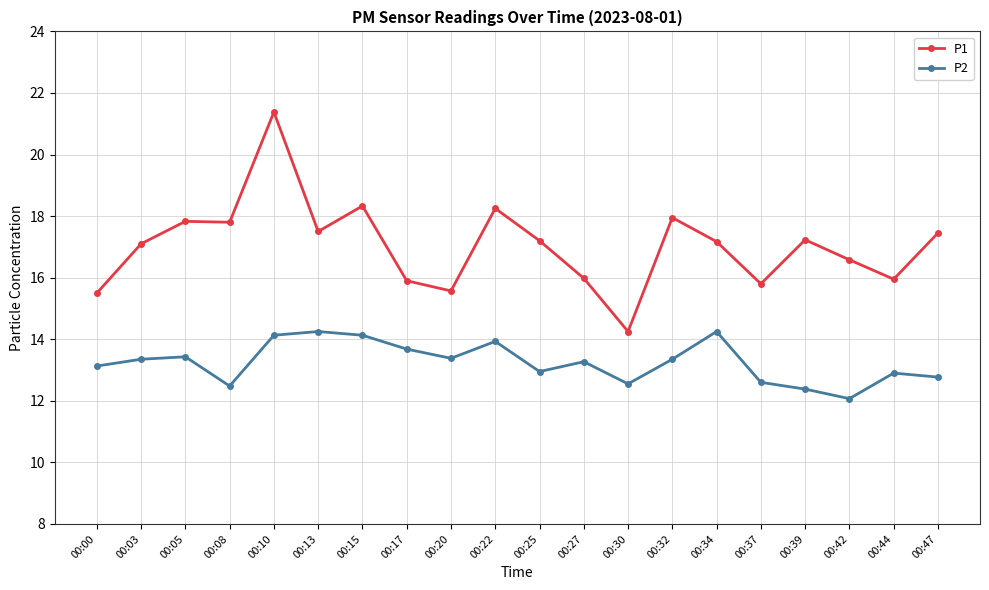

What is the value of the P2 point at the 18th from the left?

12.1